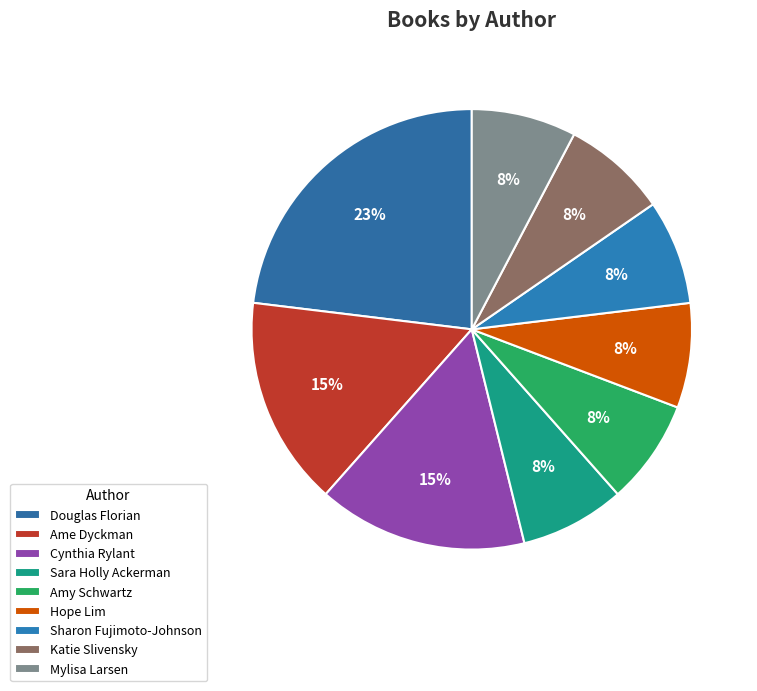

Which category has the smallest portion of the pie?

Sara Holly Ackerman (192279328)